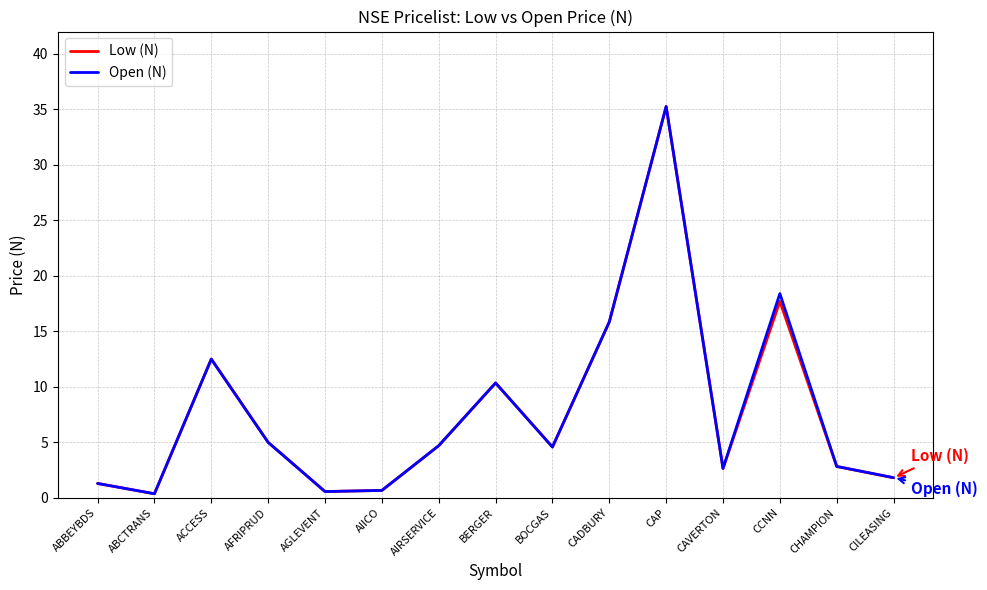

The Low (N) series shows 4.8 at CAVERTON. True or false?

False